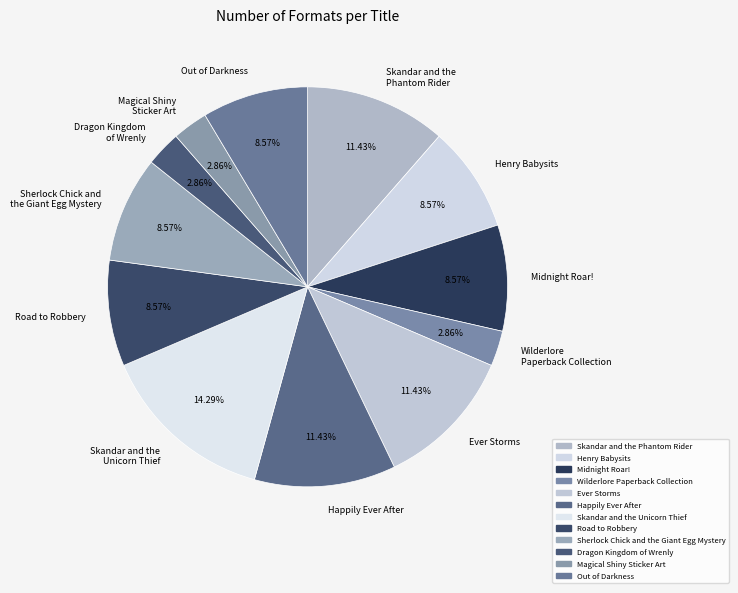

To the nearest percent, what is the difference between the largest and smallest slice percentages?

11%